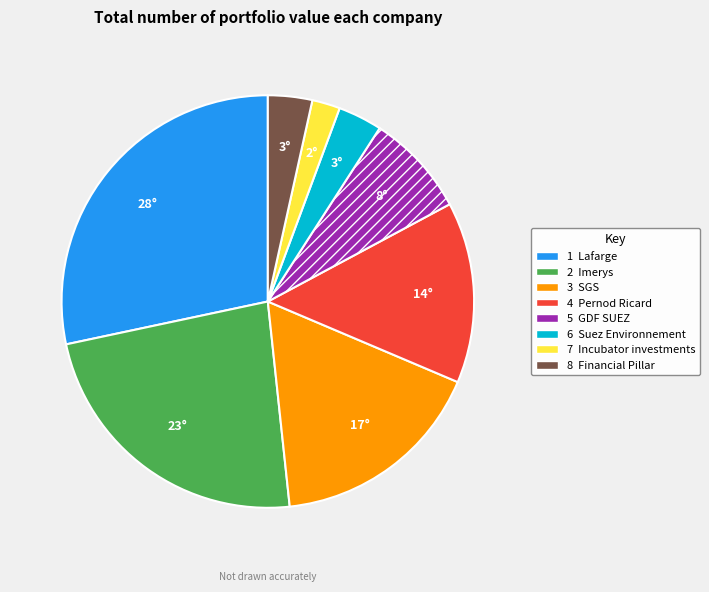

Does any single category account for the majority?

No